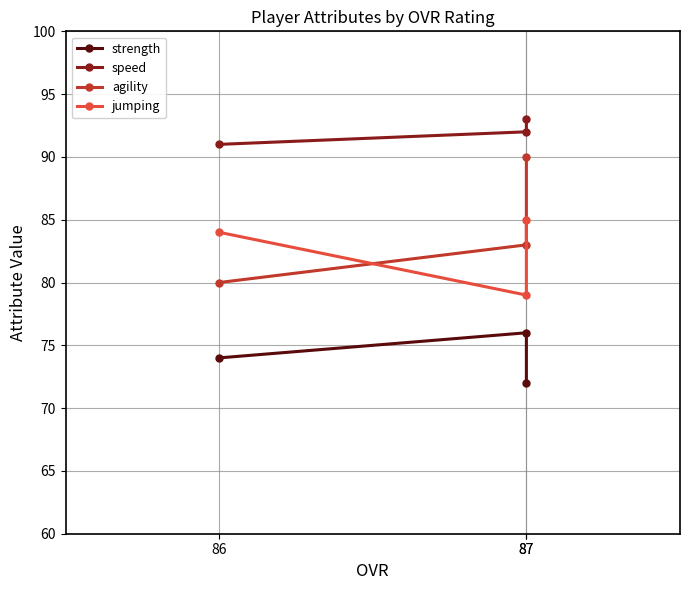

Is this an area chart (filled region under the line)?

No